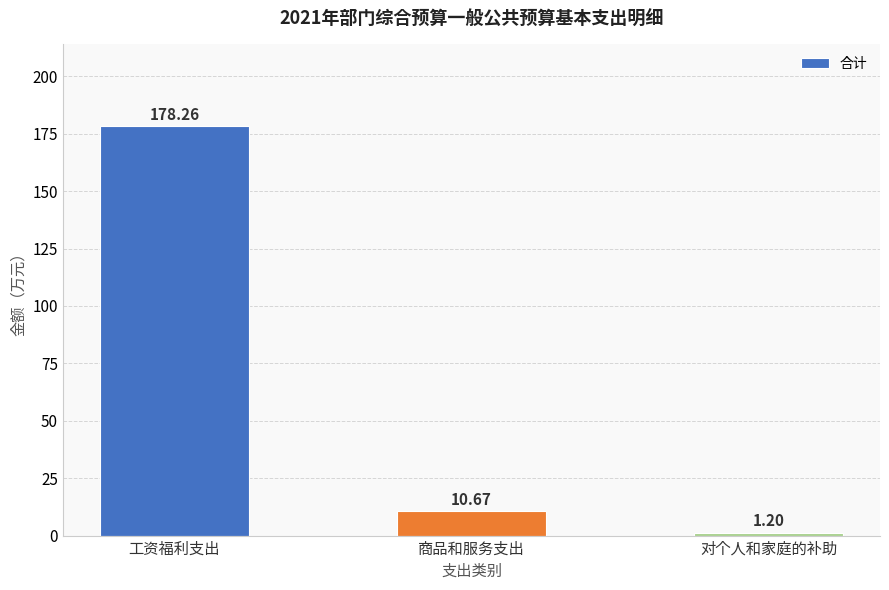

How many values are below 10?

1